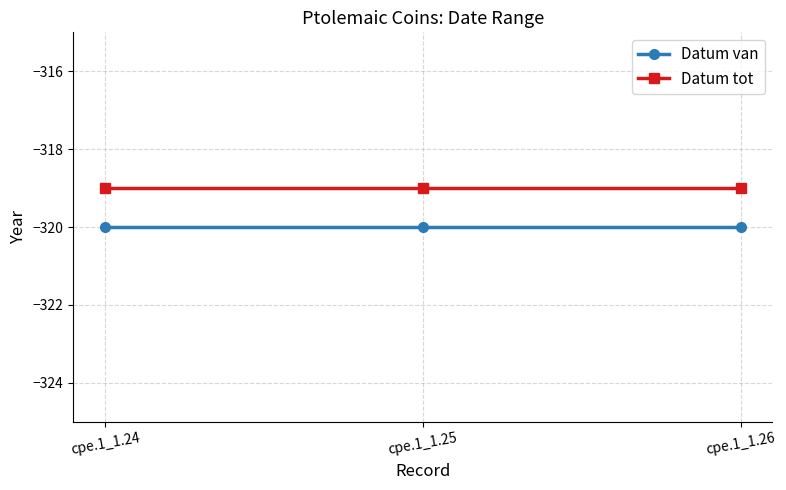

What is the maximum value for Datum tot?

-319